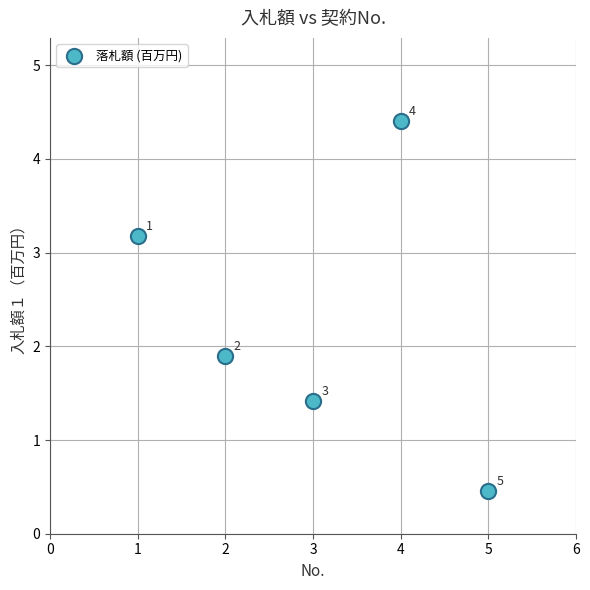

What is the average Y value?

2.3